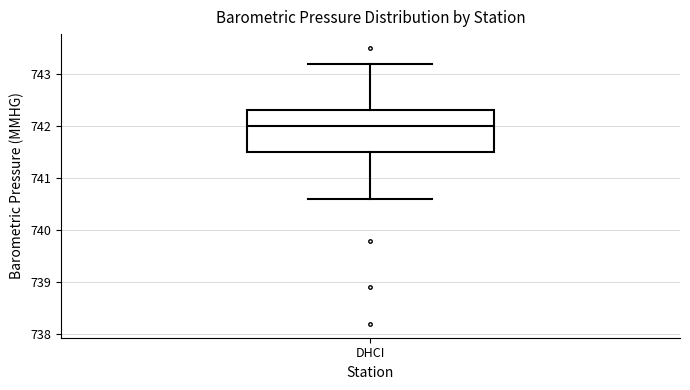

Where is the lower edge of the box for DHCI on the y-axis? The values are not printed on the chart, so give them approximately, as read against the axis.

741.5